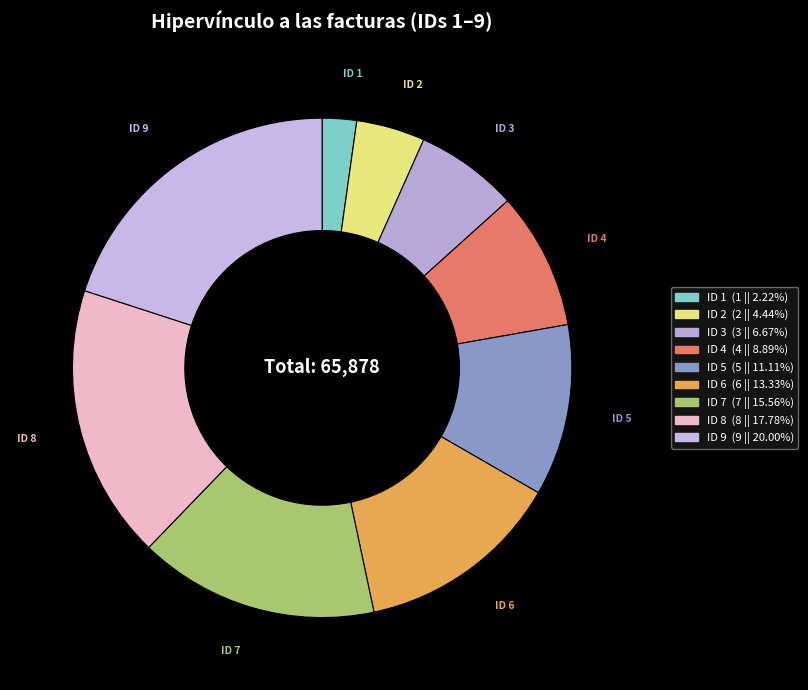

Combined, do ID 9 and ID 4 account for over 50%?

No